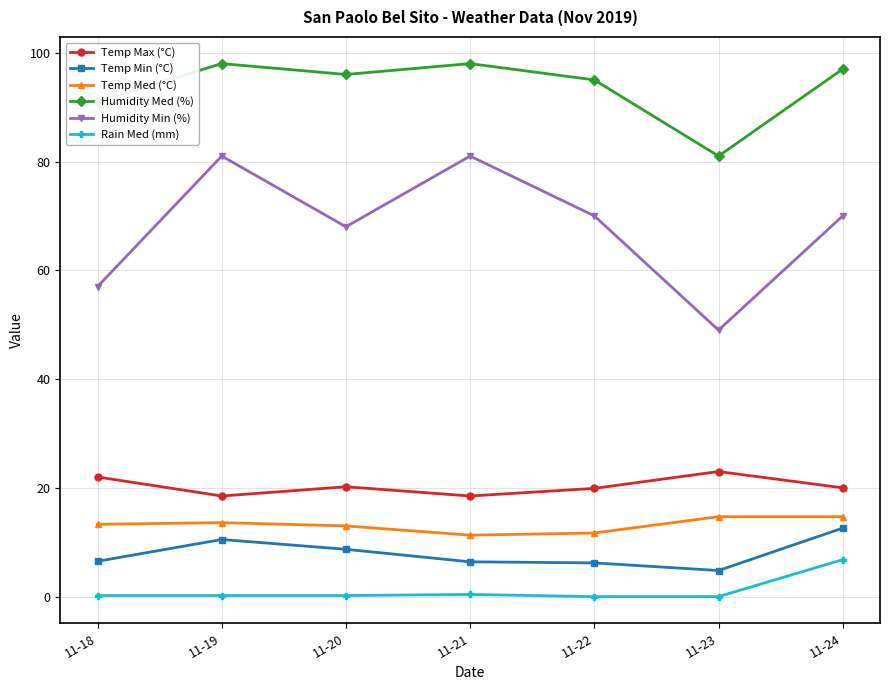

List the series in order of their peak value, highest first.

Humidity Med (%), Humidity Min (%), Temp Max (°C), Temp Med (°C), Temp Min (°C), Rain Med (mm)